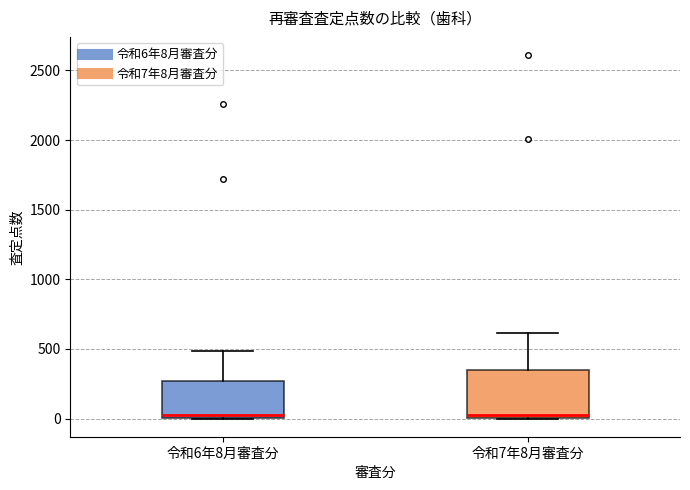

Reading left to right, read every box against the y-axis: the position of its median line, the range the box covers, and the ends of its whiskers. The values are not printed on the chart, so give them approximately, as read against the axis.

令和6年8月審査分: median 0 (just above the box's lower edge), box 0 to 250, whiskers 0 to 500
令和7年8月審査分: median 50, box 0 to 350, whiskers 0 to 600